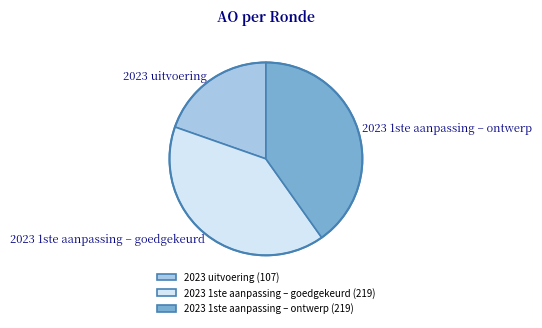

What is the smallest slice in the pie chart?

2023 uitvoering